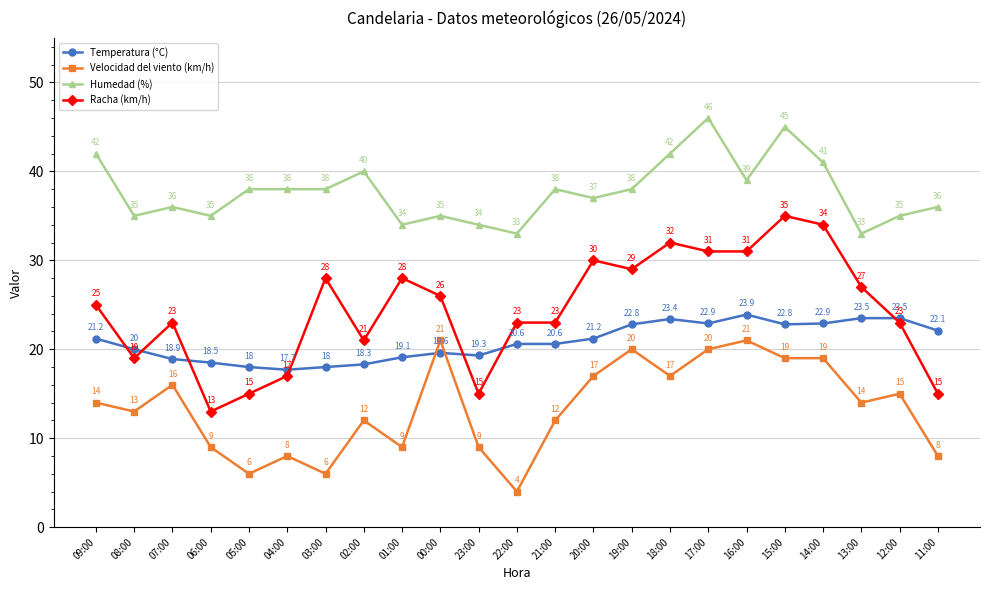

Where is the first local minimum for Velocidad del viento (km/h)?

08:00